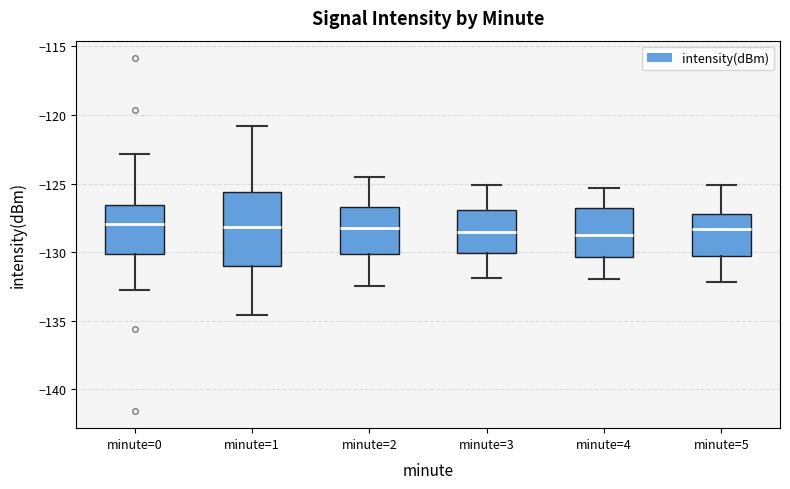

Reading left to right, transcribe this box plot: for each box, give where its median line is, the range the box spans, and where its two whiskers end, as read against the y-axis. The values are not printed on the chart, so give them approximately, as read against the axis.

minute=0: median -128.0, box -130.0 to -126.5, whiskers -133.0 to -123.0
minute=1: median -128.0, box -131.0 to -125.5, whiskers -134.5 to -121.0
minute=2: median -128.0, box -130.0 to -126.5, whiskers -132.5 to -124.5
minute=3: median -128.5, box -130.0 to -127.0, whiskers -132.0 to -125.0
minute=4: median -128.5, box -130.5 to -127.0, whiskers -132.0 to -125.5
minute=5: median -128.5, box -130.5 to -127.0, whiskers -132.0 to -125.0